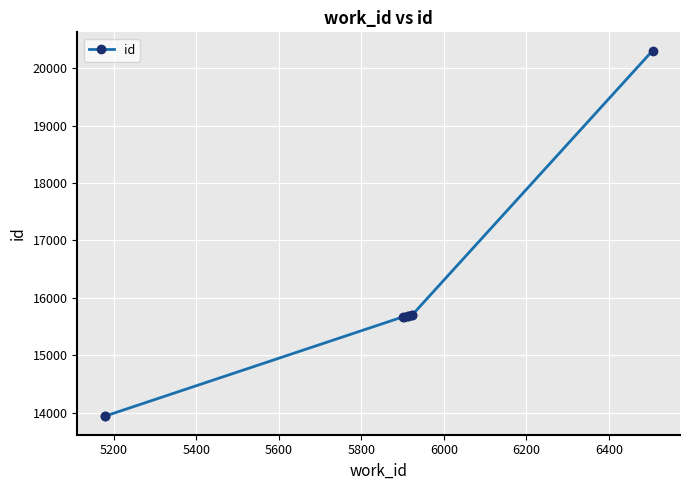

Is this an area chart (filled region under the line)?

No